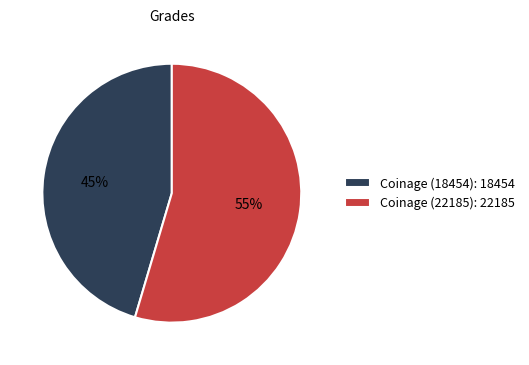

What percentage is the Coinage (22185) slice, to the nearest percent?

55%